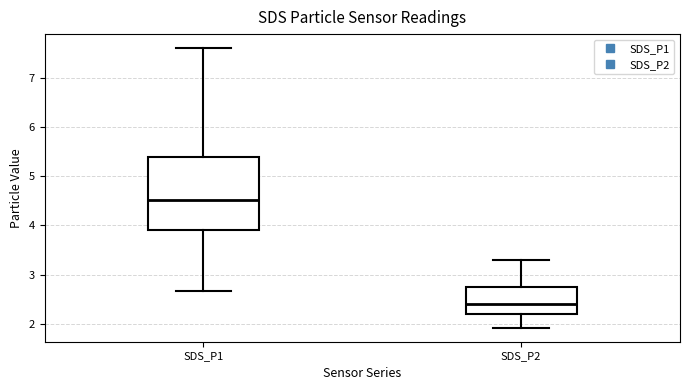

Which box has the lowest median line?

SDS_P2